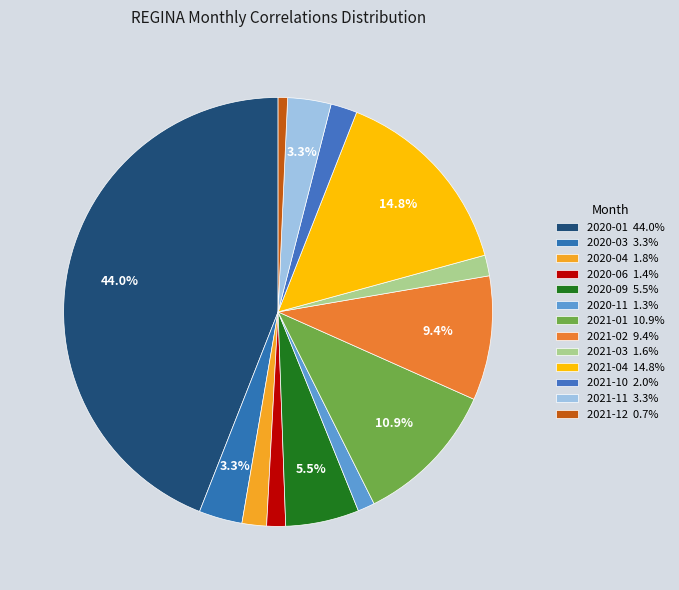

Does 2020-11 represent more than half of the total?

No